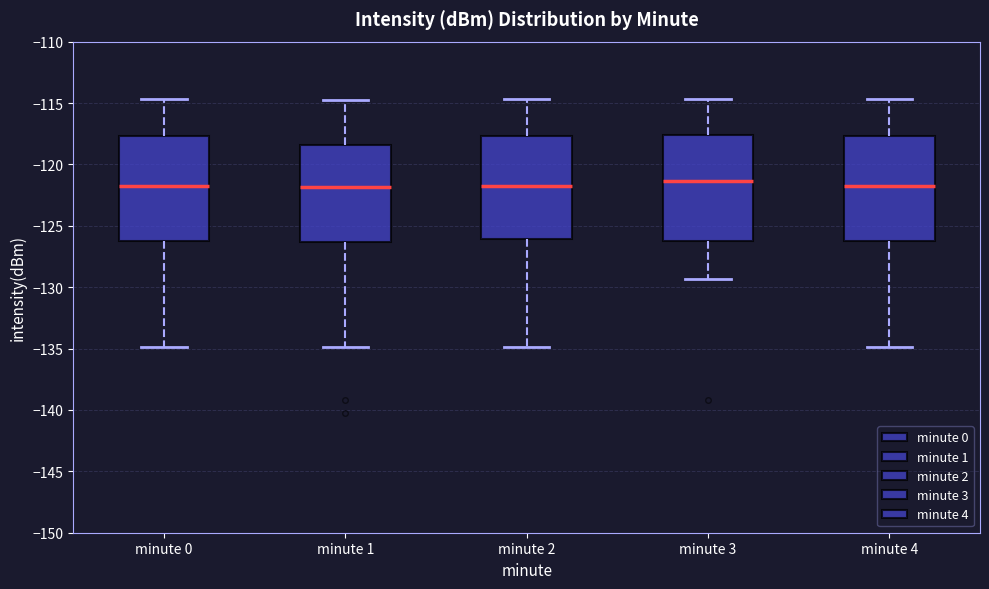

Reading left to right, read every box against the y-axis: the position of its median line, the range the box covers, and the ends of its whiskers. The values are not printed on the chart, so give them approximately, as read against the axis.

minute 0: median -122.0, box -126.0 to -117.5, whiskers -135.0 to -114.5
minute 1: median -122.0, box -126.5 to -118.5, whiskers -135.0 to -115.0
minute 2: median -122.0, box -126.0 to -117.5, whiskers -135.0 to -114.5
minute 3: median -121.5, box -126.0 to -117.5, whiskers -129.5 to -114.5
minute 4: median -122.0, box -126.0 to -117.5, whiskers -135.0 to -114.5